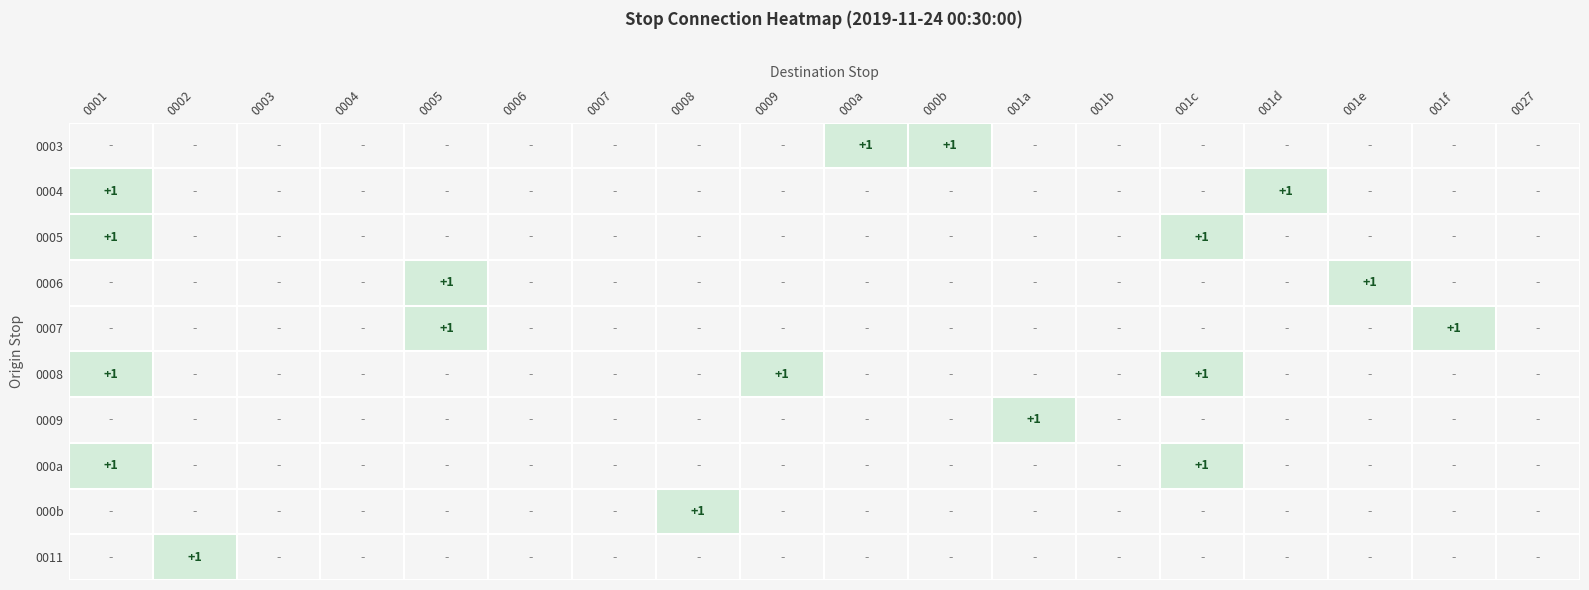

Which category has the highest value across all series?

000a